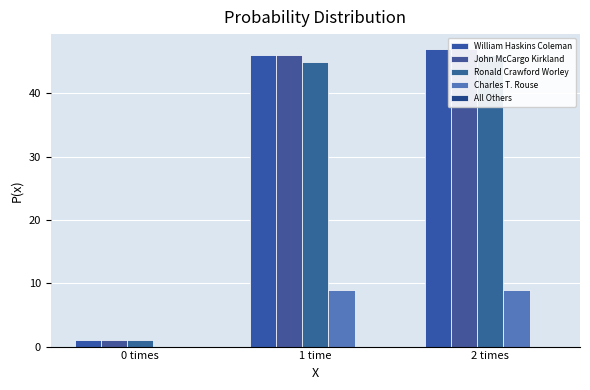

At which category does the chart reach its minimum across all series?

0 times